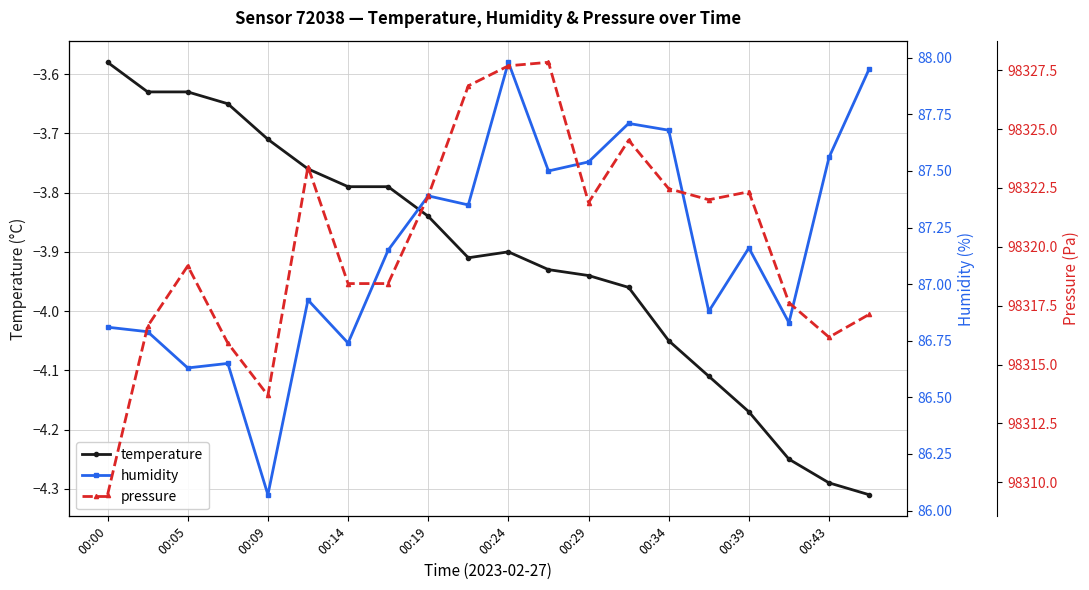

Is it true that temperature equals -5.1 at 00:00?

False